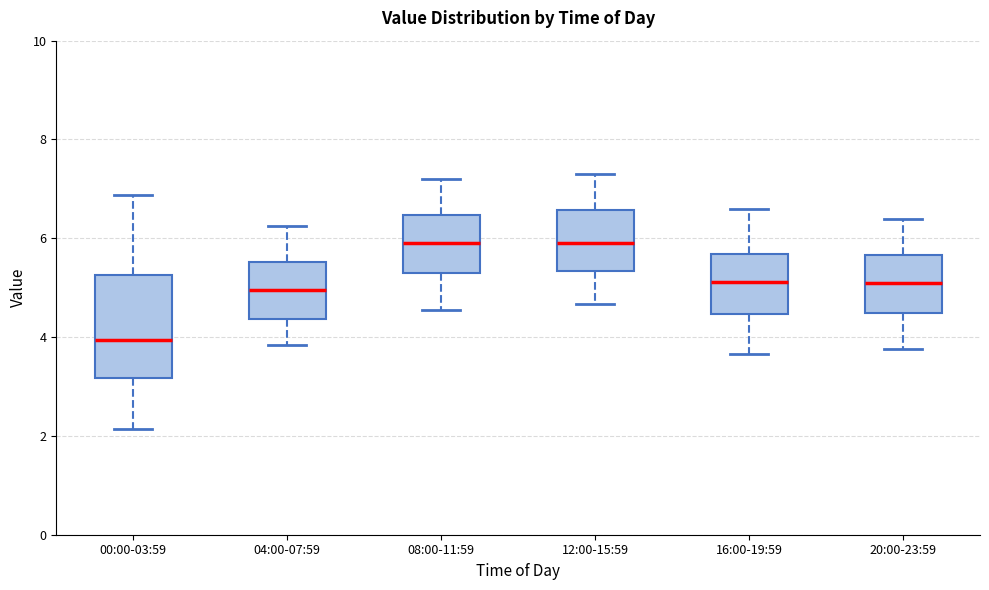

Comparing the boxes themselves (not the whiskers), which one is the tallest?

00:00-03:59